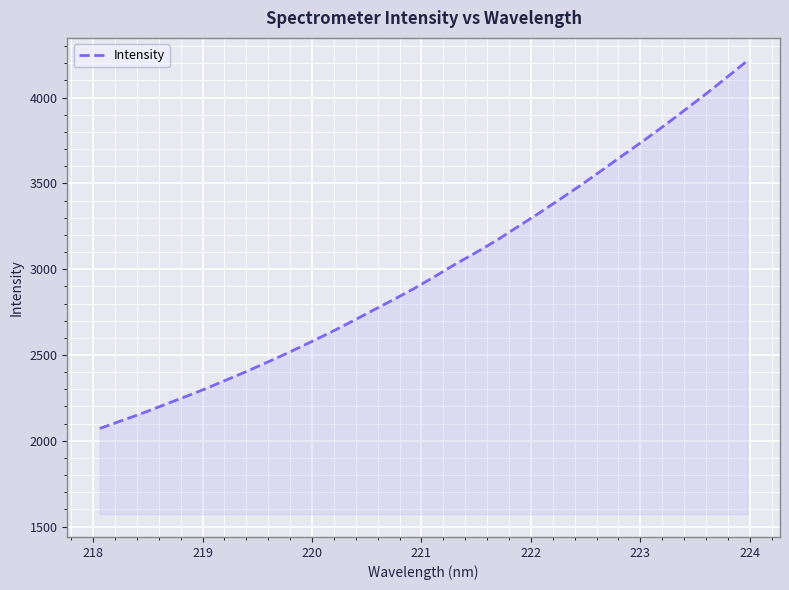

What is the smallest value displayed?

2071.7